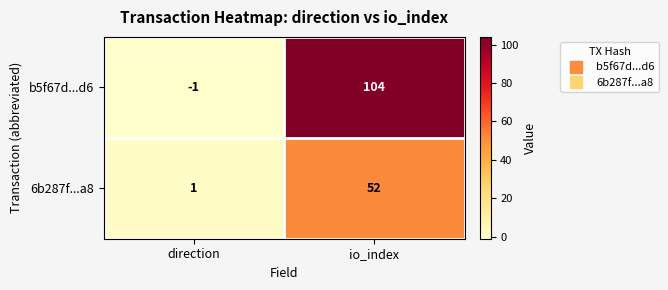

At which label is 6b287f...a8 closest to 26?

direction